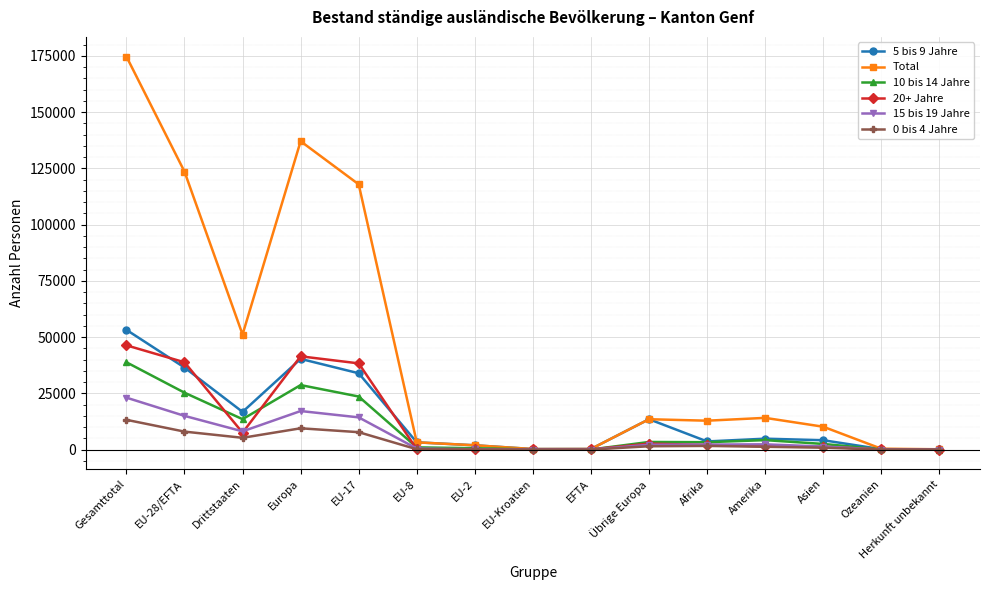

What is the value of the Total point at the 9th from the left?

276